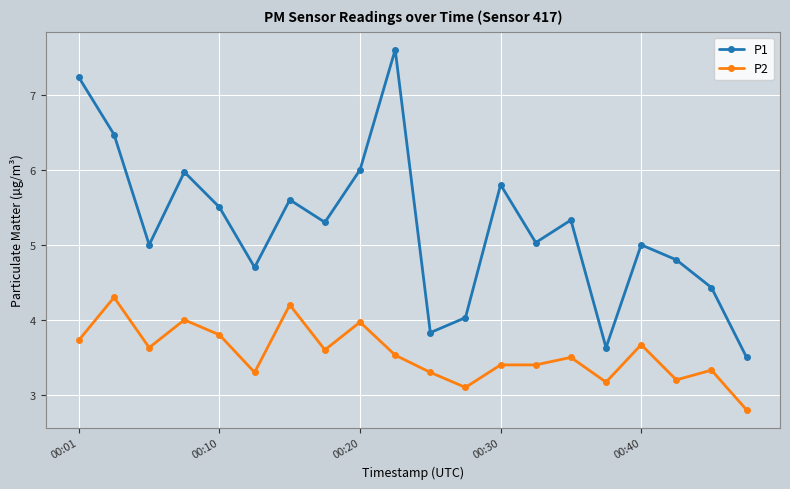

Rank the series by their average value, from highest to lowest.

P1, P2